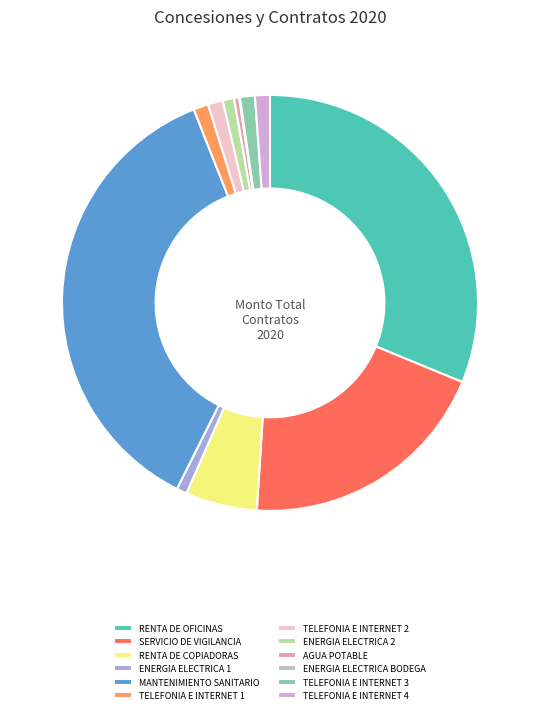

Which category has the biggest portion of the pie?

MANTENIMIENTO SANITARIO